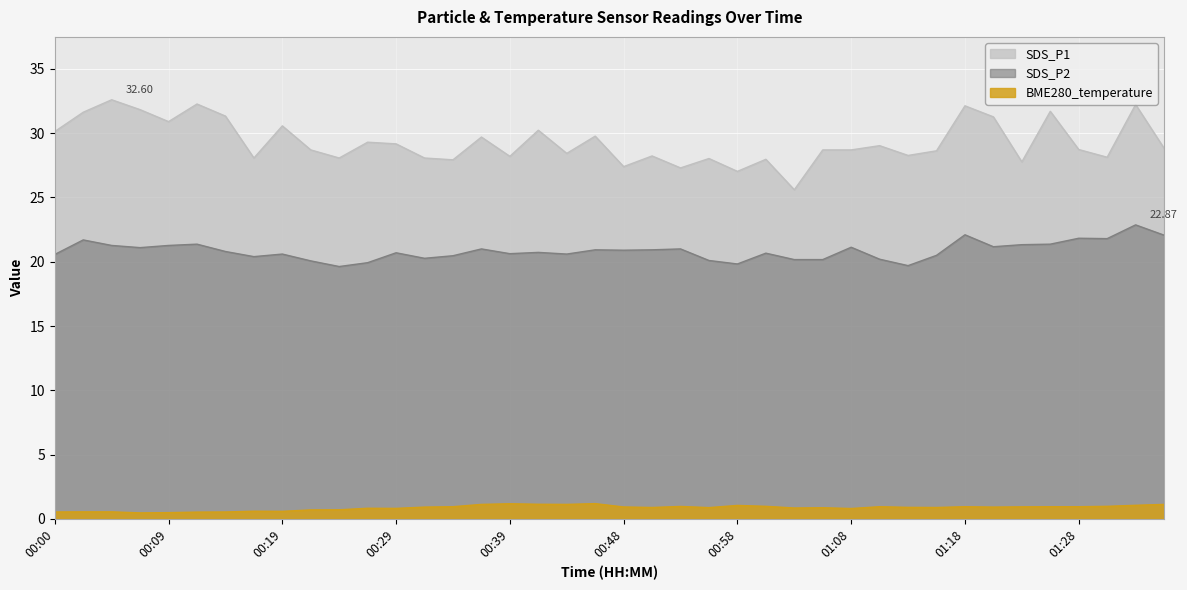

What is the label of the 18th point from the left?

00:41